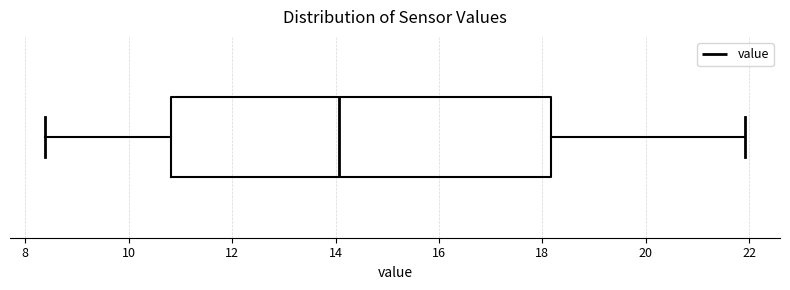

Transcribe this box plot: give where the median line is, the range the box spans, and where the two whiskers end, as read against the x-axis. The values are not printed on the chart, so give them approximately, as read against the axis.

median 14.0, box 10.8 to 18.2, whiskers 8.4 to 22.0